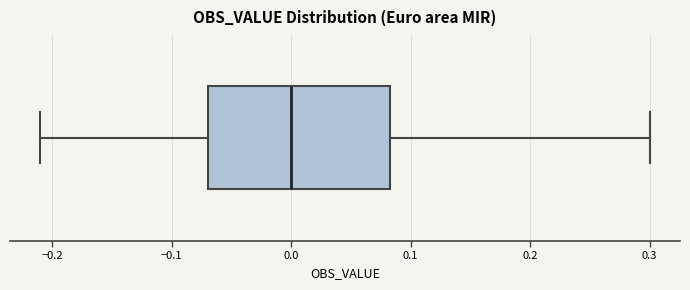

Where is the right edge of the box on the x-axis? The values are not printed on the chart, so give them approximately, as read against the axis.

0.08